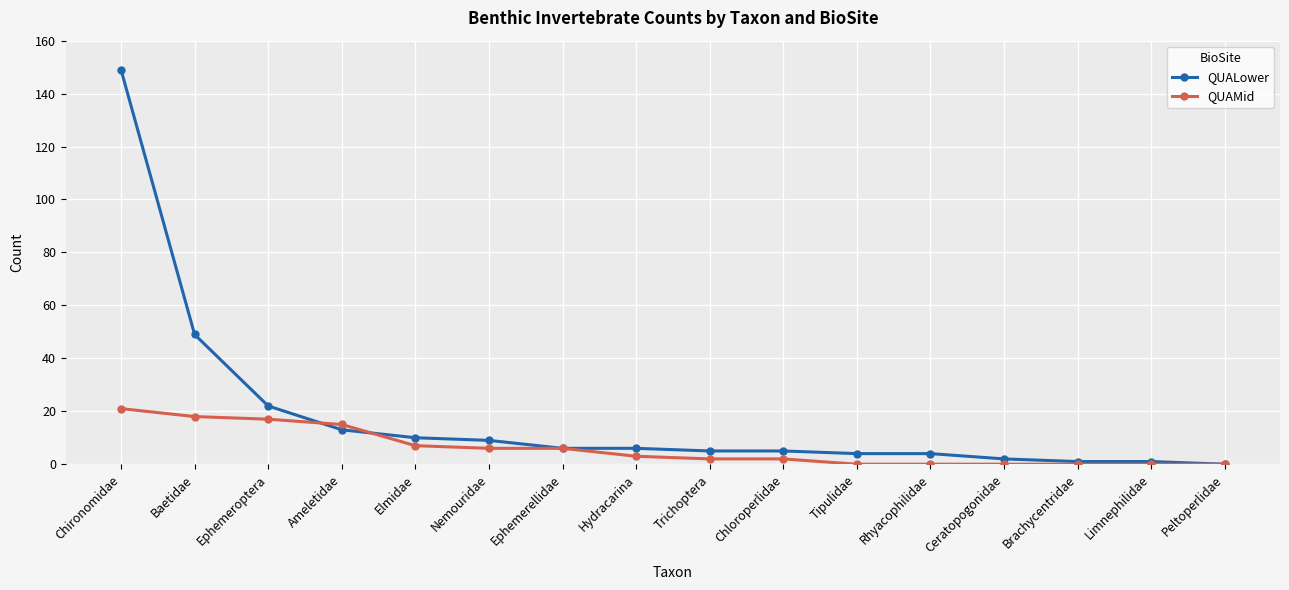

What is the sum of the QUALower values at Rhyacophilidae and Tipulidae?

8